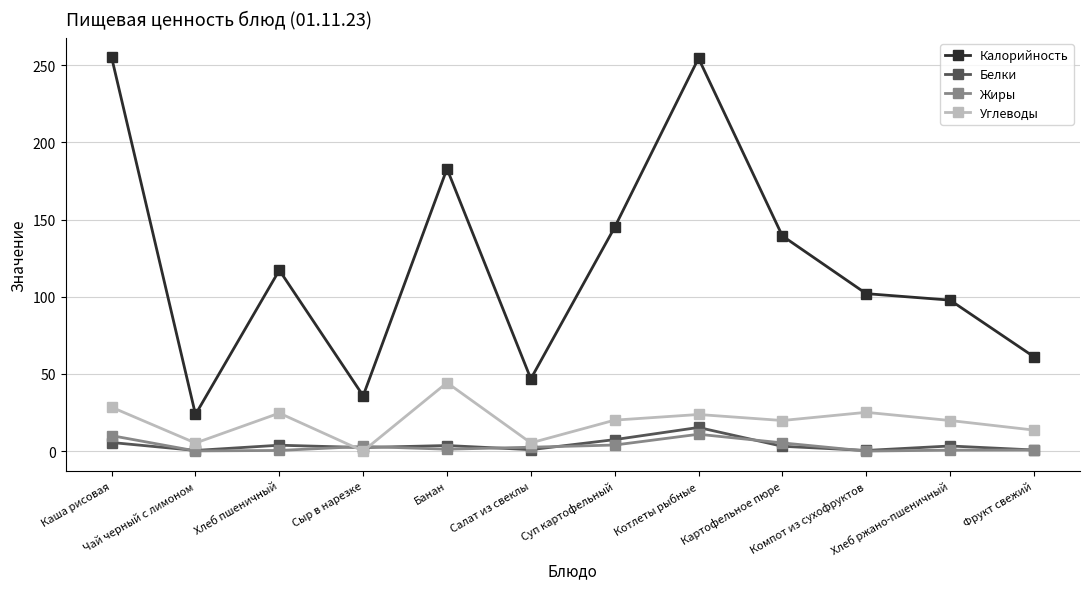

What is the value of the Белки point at the 7th from the left?

7.4